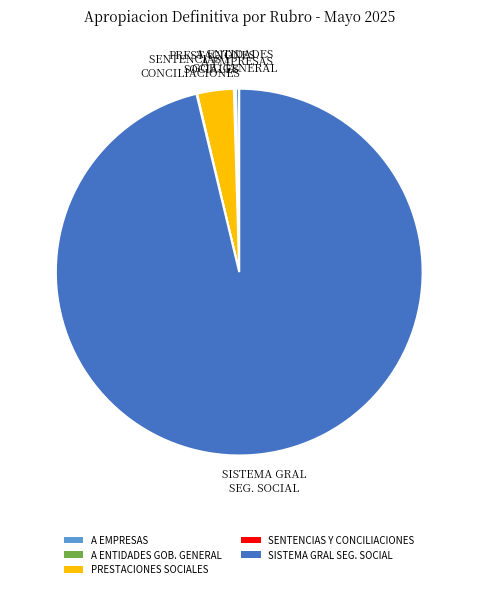

What is the majority slice?

SISTEMA GRAL SEG. SOCIAL